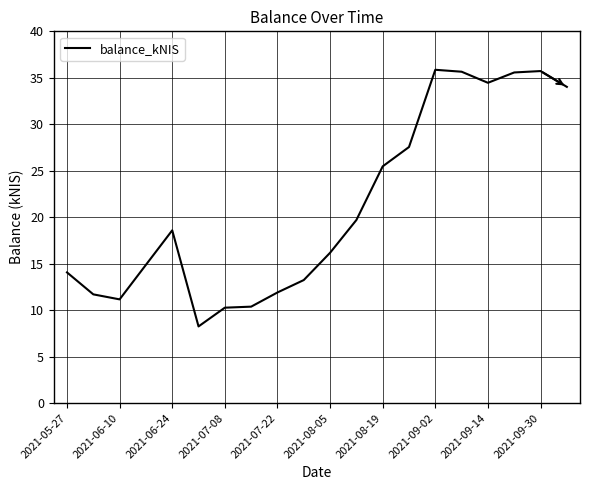

What is the maximum value shown in the chart?

35862.6